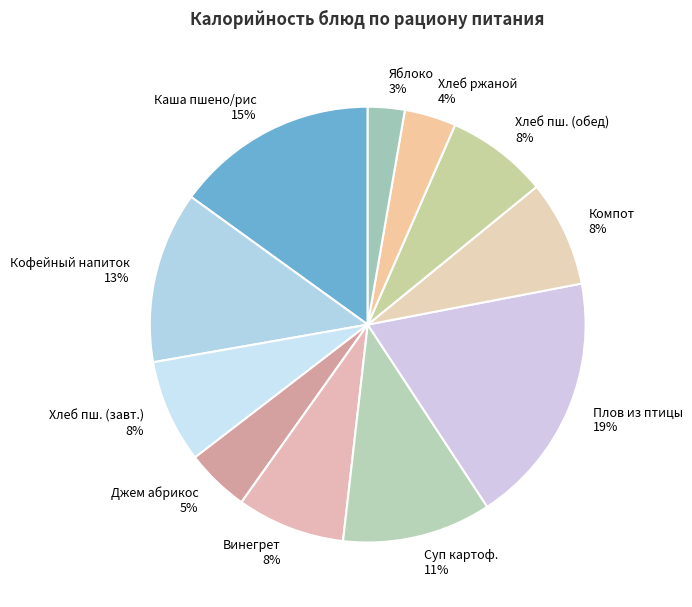

How many segments does this pie chart have?

11